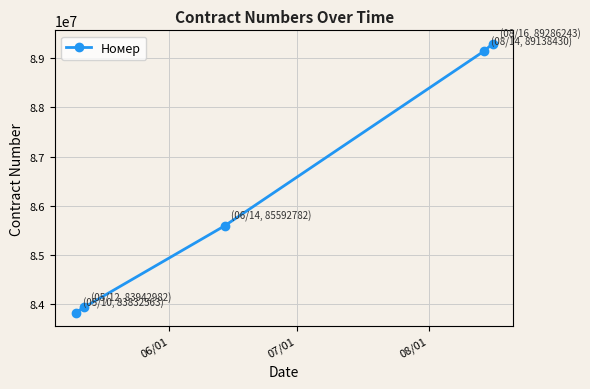

What is the value of the 1st point from the left?

83832563